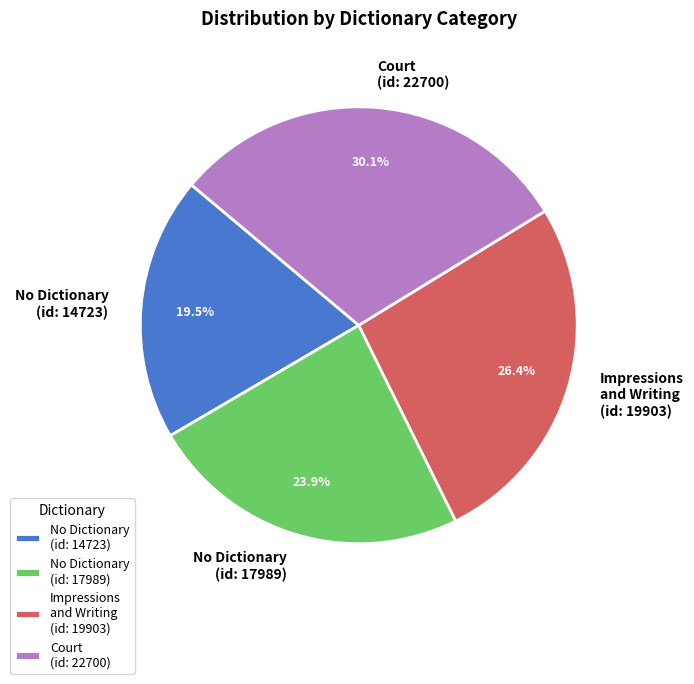

Is there any slice that represents more than half of the pie?

No